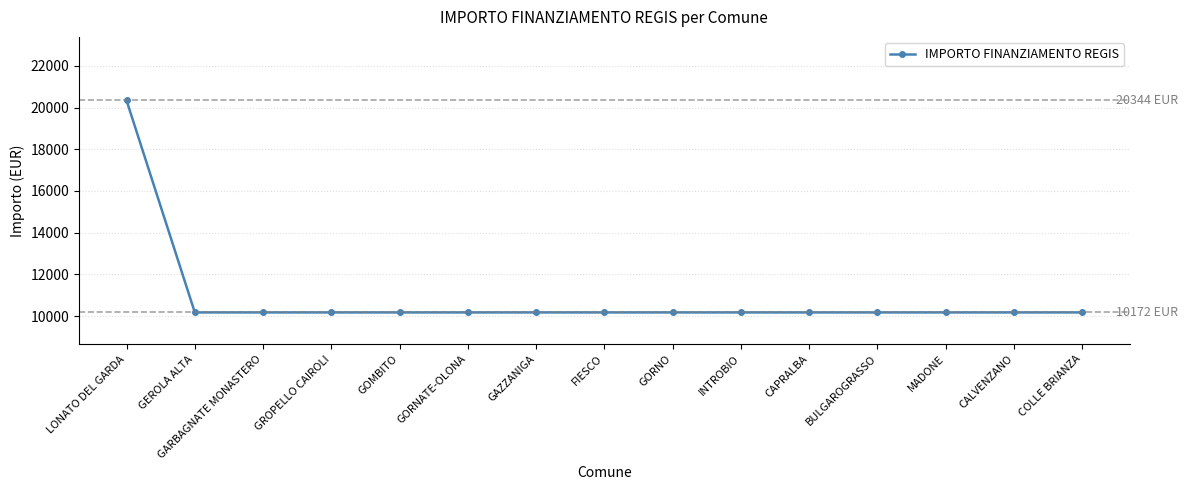

The value at FIESCO is 10172. True or false?

True